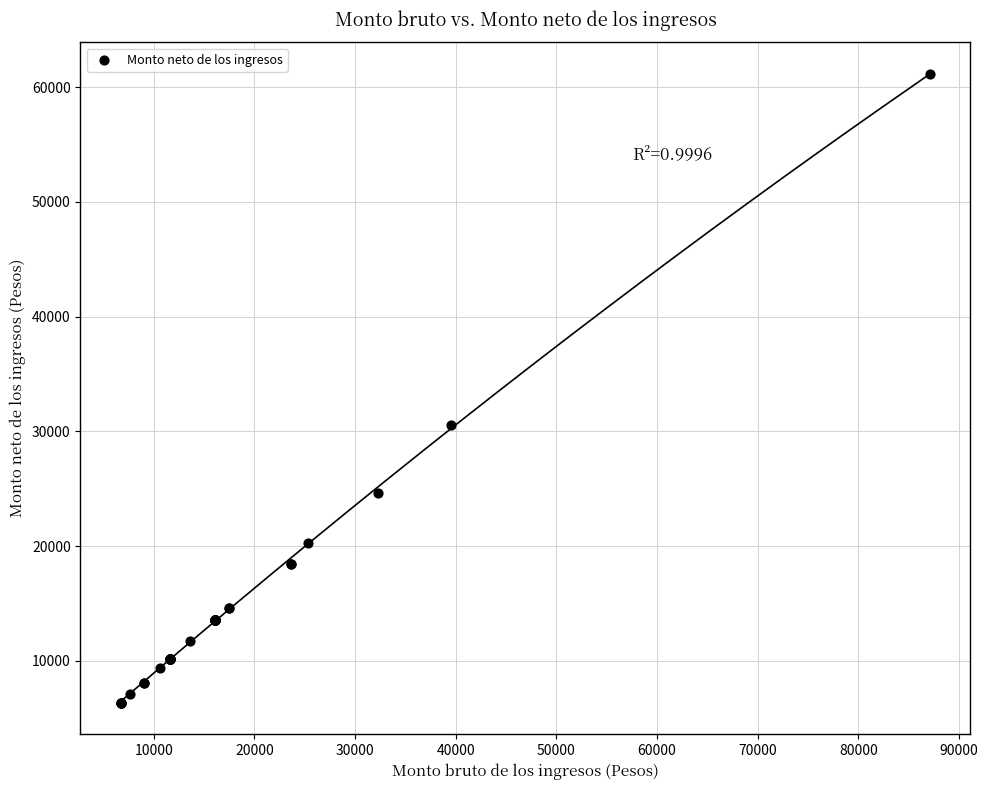

What Y value in the scatter plot is closest to 33759?

30580.1